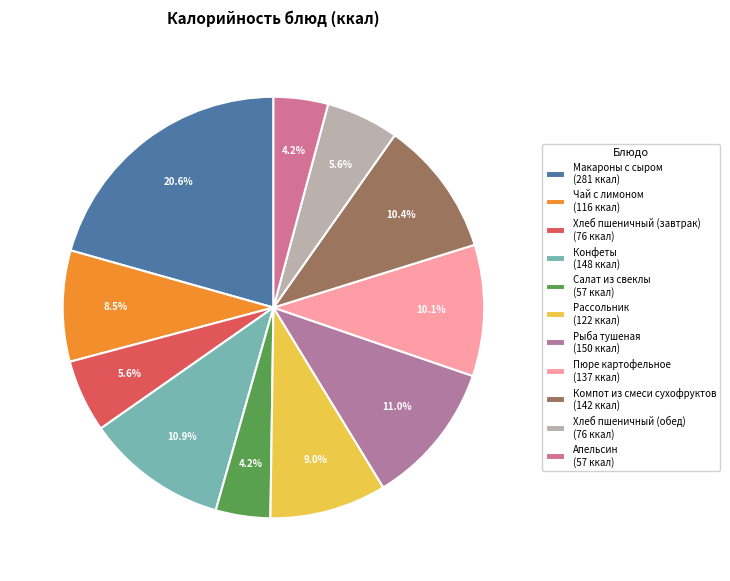

Combined, do Апельсин and Рыба тушеная account for over 50%?

No